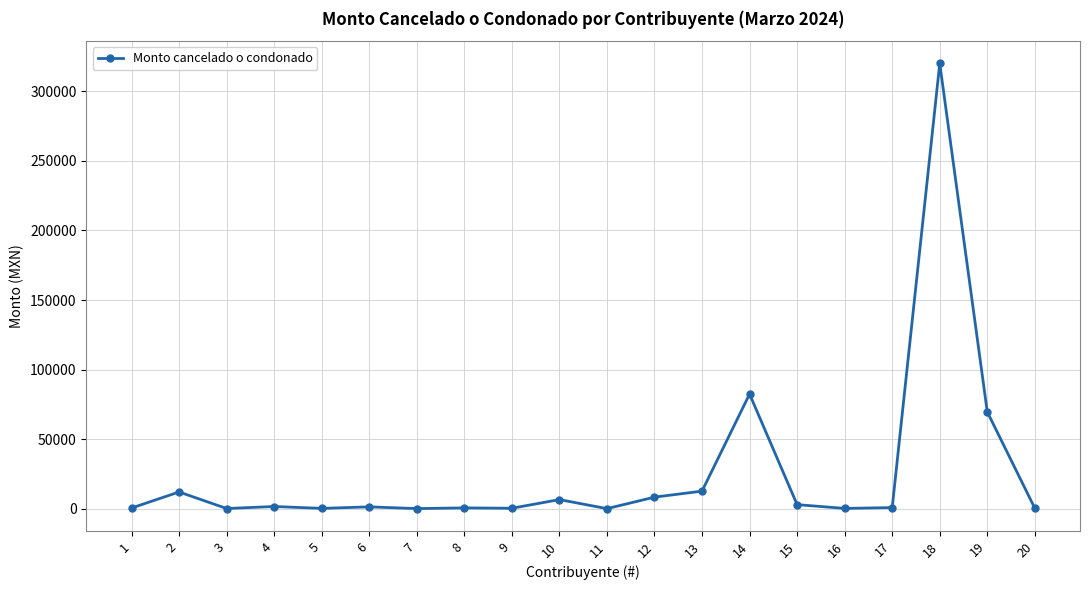

What is the greatest value displayed?

320073.2